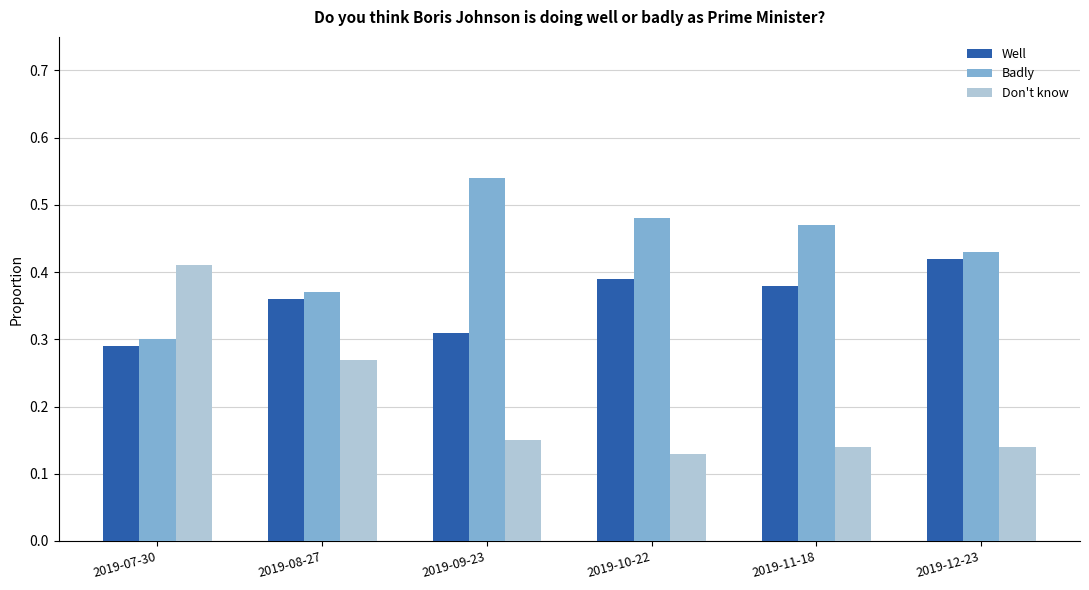

Which category has the lowest value in the Don't know series?

2019-10-22